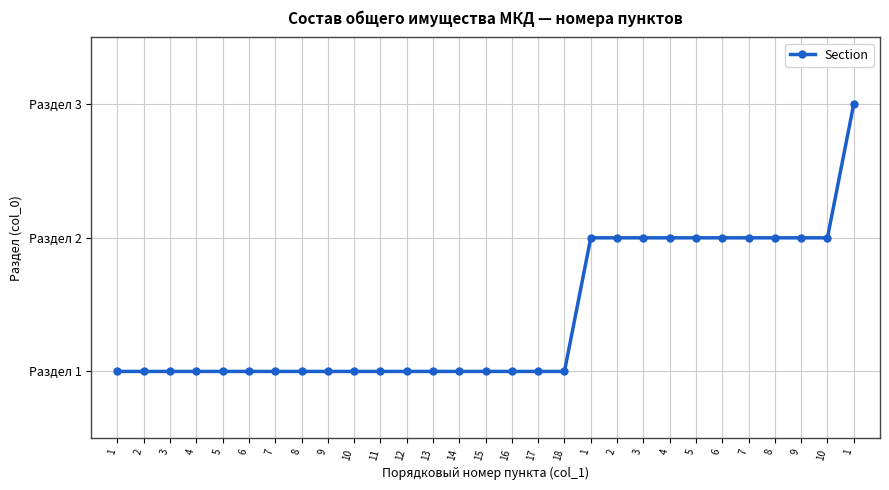

Rank the categories by value from lowest to highest.

1, 2, 3, 4, 5, 6, 7, 8, 9, 10, 11, 12, 13, 14, 15, 16, 17, 18, 1, 2, 3, 4, 5, 6, 7, 8, 9, 10, 1